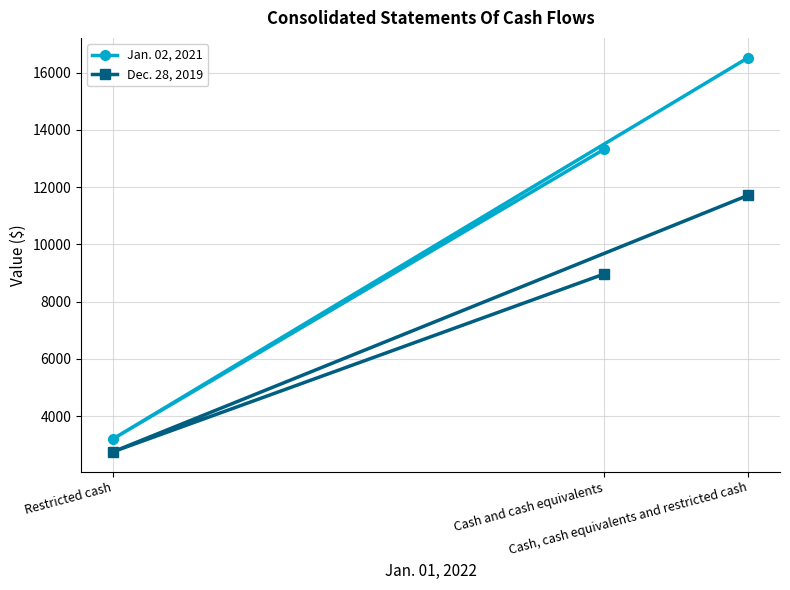

Is it true that Jan. 02, 2021 equals 5193 at Restricted cash?

False